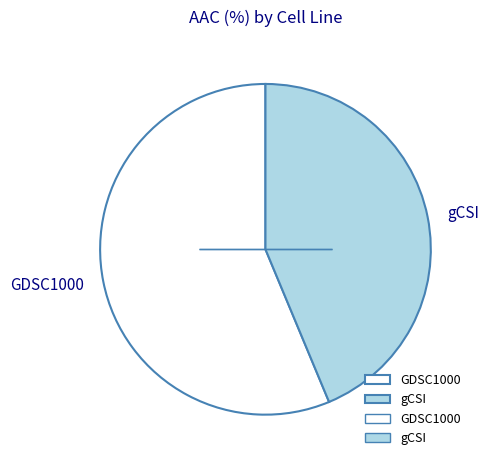

Rank the categories by value from lowest to highest.

gCSI, GDSC1000